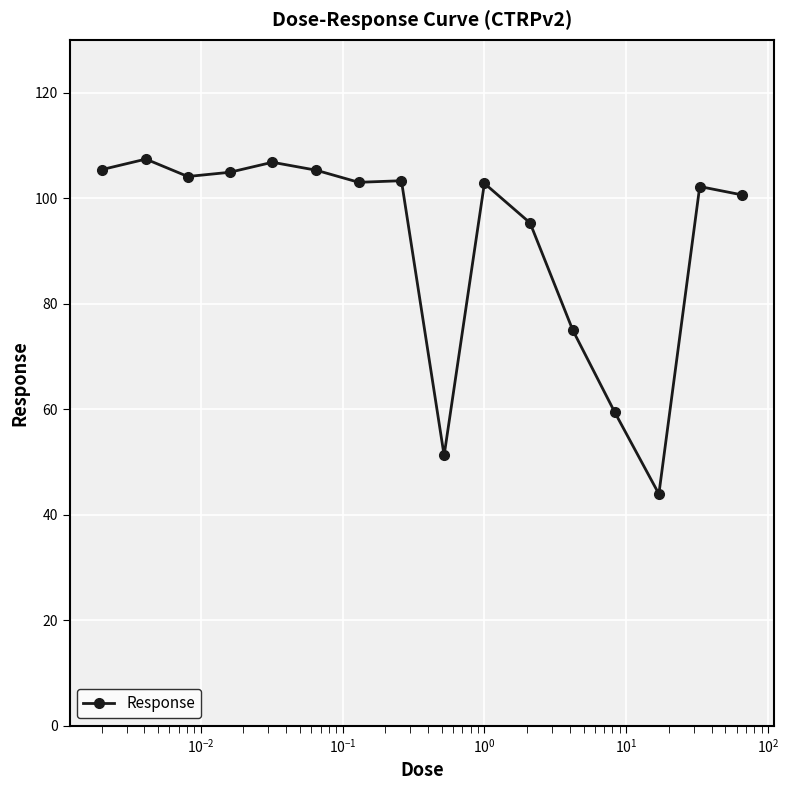

What is the average value?

91.9